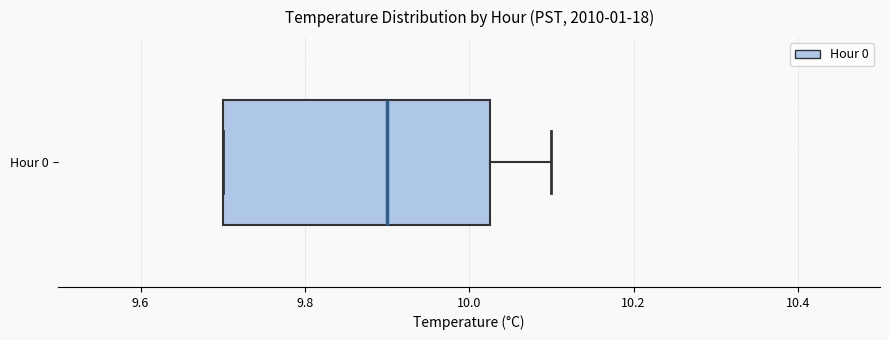

Read this box plot against the x-axis: the position of the median line, the range covered by the box, and the ends of both whiskers. The values are not printed on the chart, so give them approximately, as read against the axis.

median 9.90, box 9.70 to 10.02, whiskers 9.70 to 10.10